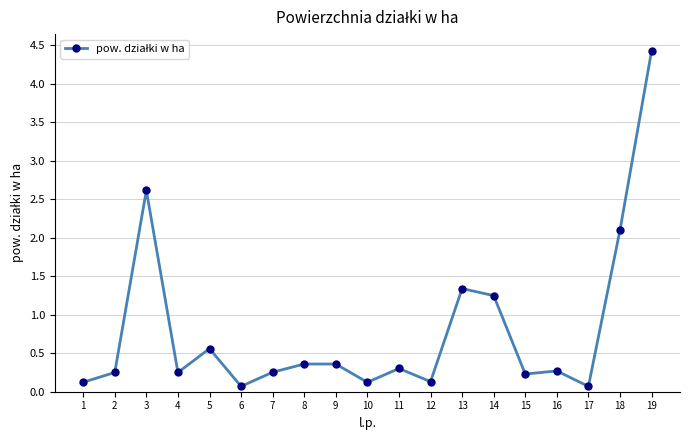

Where is the first local minimum?

4